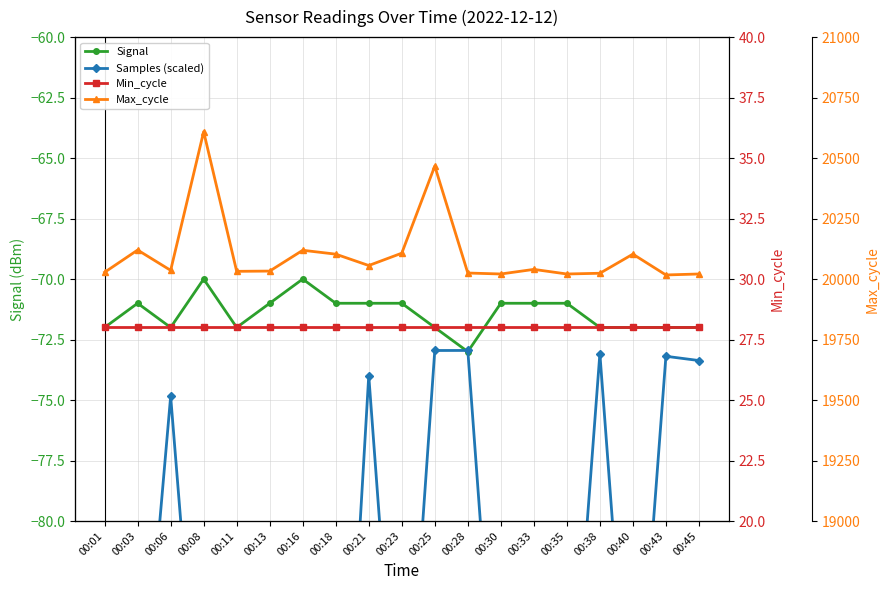

What is the difference between the maximum and minimum values in the Signal series?

3